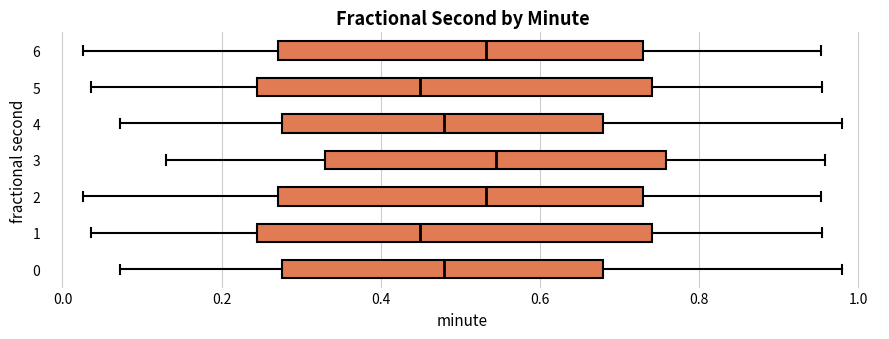

Reading bottom to top, read every box against the x-axis: the position of its median line, the range the box covers, and the ends of its whiskers. The values are not printed on the chart, so give them approximately, as read against the axis.

0: median 0.48, box 0.28 to 0.68, whiskers 0.08 to 0.98
1: median 0.44, box 0.24 to 0.74, whiskers 0.04 to 0.96
2: median 0.54, box 0.28 to 0.72, whiskers 0.02 to 0.96
3: median 0.54, box 0.32 to 0.76, whiskers 0.14 to 0.96
4: median 0.48, box 0.28 to 0.68, whiskers 0.08 to 0.98
5: median 0.44, box 0.24 to 0.74, whiskers 0.04 to 0.96
6: median 0.54, box 0.28 to 0.72, whiskers 0.02 to 0.96